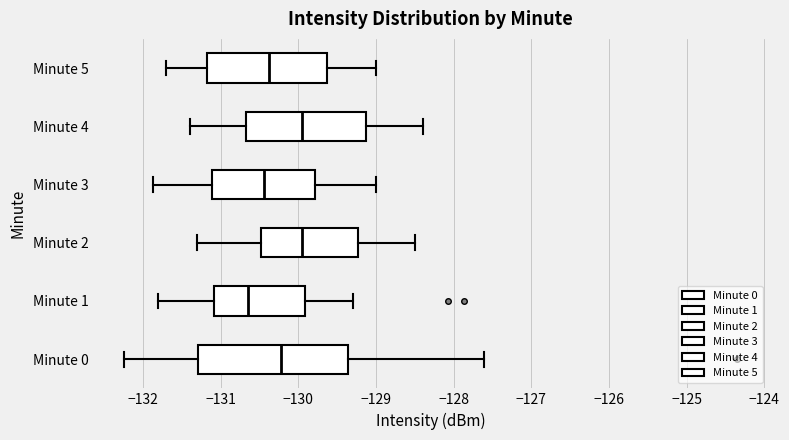

Reading bottom to top, read every box against the x-axis: the position of its median line, the range the box covers, and the ends of its whiskers. The values are not printed on the chart, so give them approximately, as read against the axis.

Minute 0: median -130.2, box -131.3 to -129.4, whiskers -132.2 to -127.6
Minute 1: median -130.6, box -131.1 to -129.9, whiskers -131.8 to -129.3
Minute 2: median -129.9, box -130.5 to -129.2, whiskers -131.3 to -128.5
Minute 3: median -130.4, box -131.1 to -129.8, whiskers -131.9 to -129.0
Minute 4: median -129.9, box -130.7 to -129.1, whiskers -131.4 to -128.4
Minute 5: median -130.4, box -131.2 to -129.6, whiskers -131.7 to -129.0